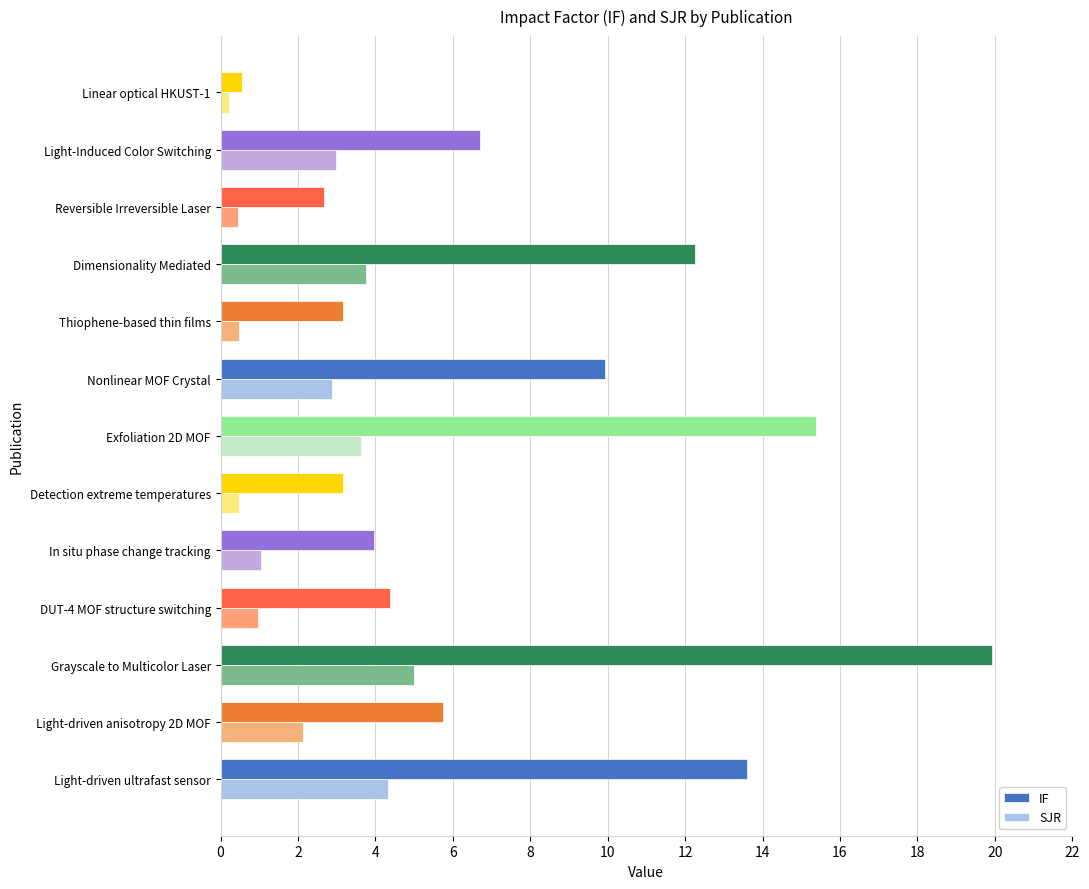

At which category does the chart reach its minimum across all series?

Linear optical HKUST-1